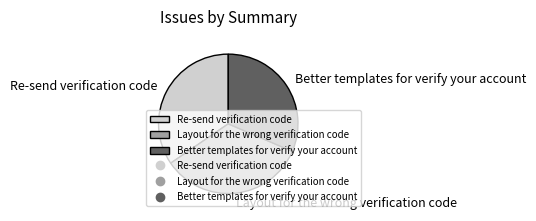

Does Layout for the wrong verification code account for over 50% of the chart?

No